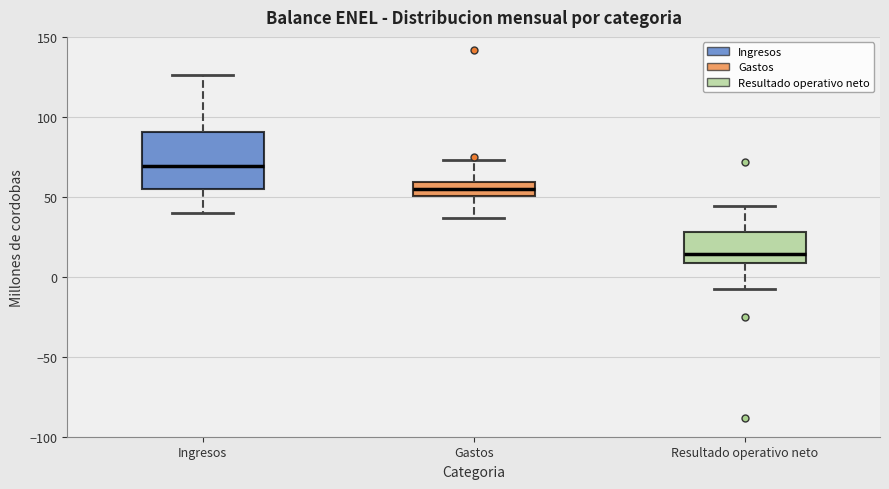

Which box's median line is the highest?

Ingresos